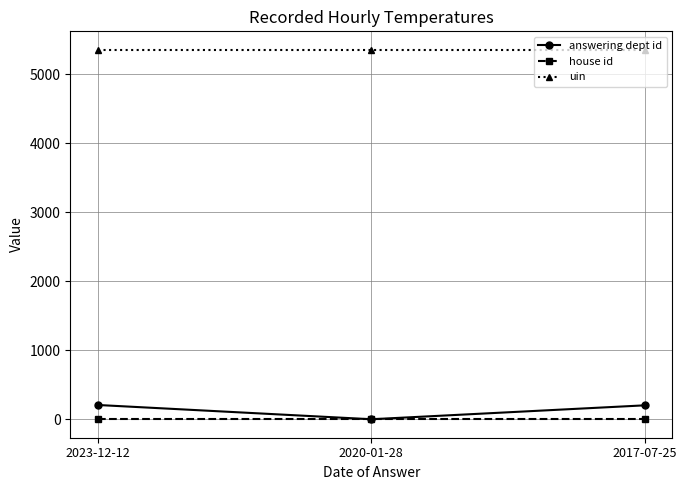

At how many categories does at least one series exceed 2784?

3